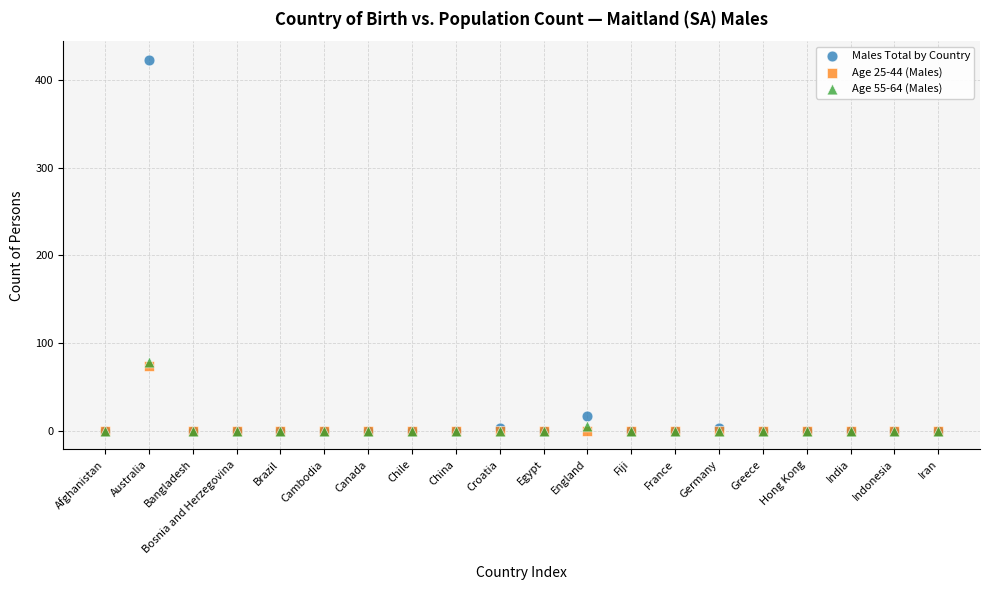

In the Males Total by Country series, what Y value is closest to 211?

17